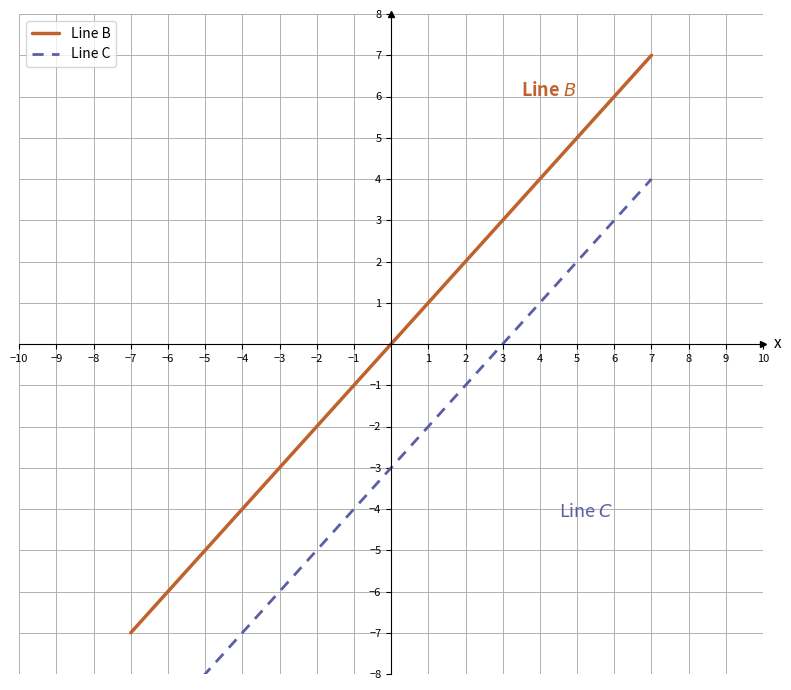

What is the lowest value of the Line C series?

-10